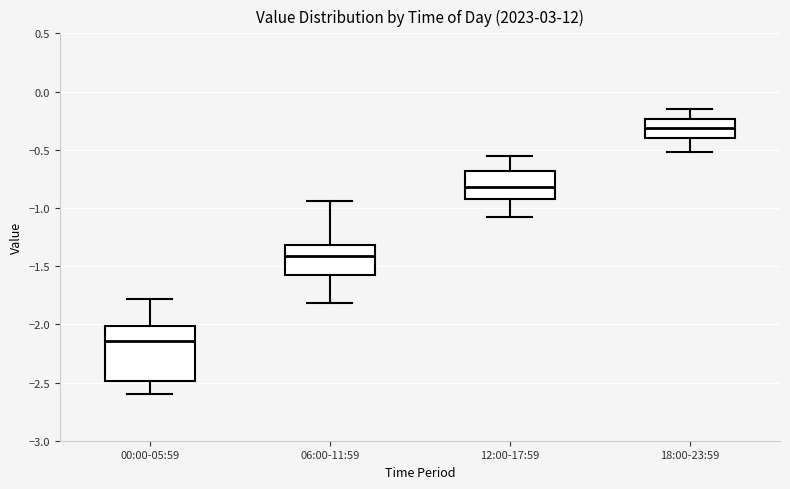

Comparing the boxes themselves (not the whiskers), which one is the tallest?

00:00-05:59